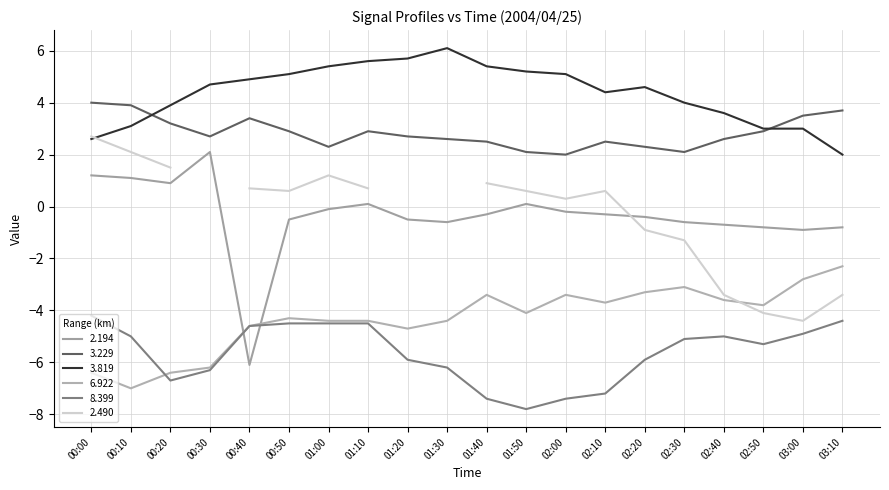

List the labels in order of 3.229 value, largest first.

00:00, 00:10, 03:10, 03:00, 00:40, 00:20, 00:50, 01:10, 02:50, 00:30, 01:20, 01:30, 02:40, 01:40, 02:10, 01:00, 02:20, 01:50, 02:30, 02:00